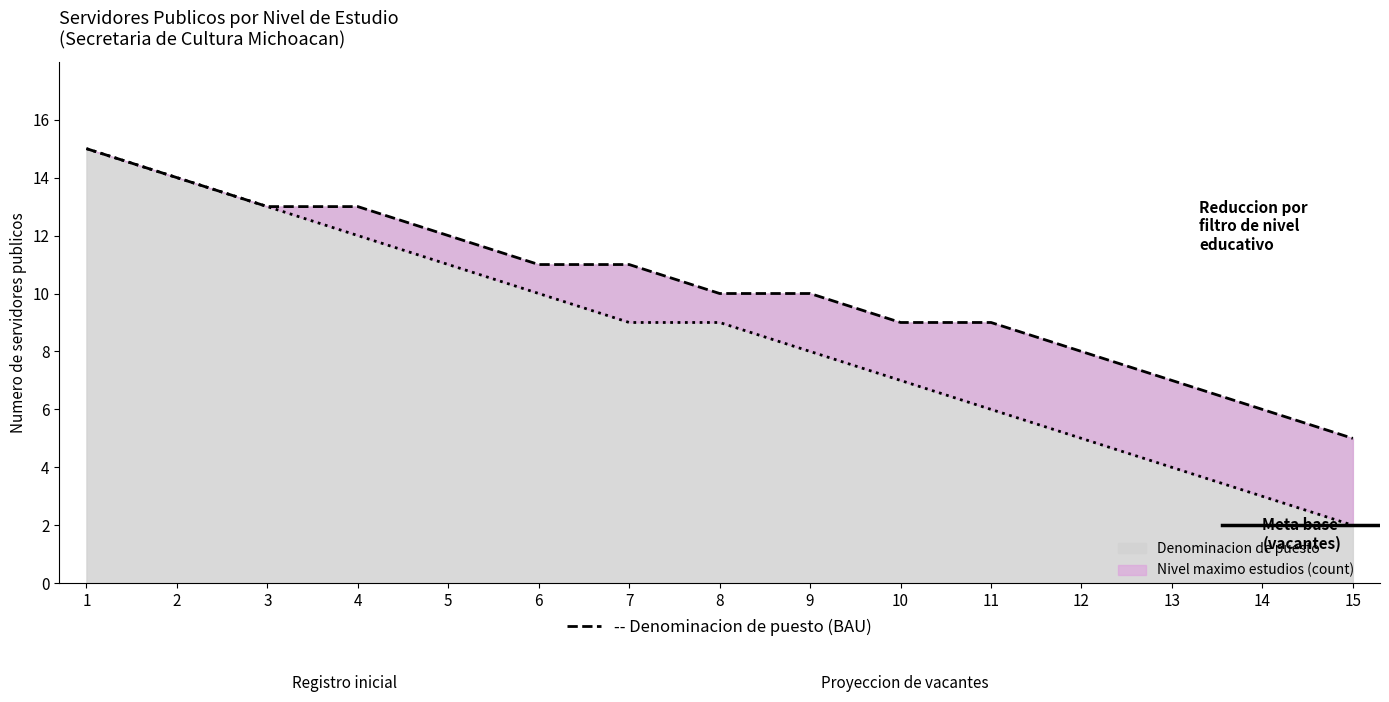

Which series has the widest spread of values?

Denominacion de puesto